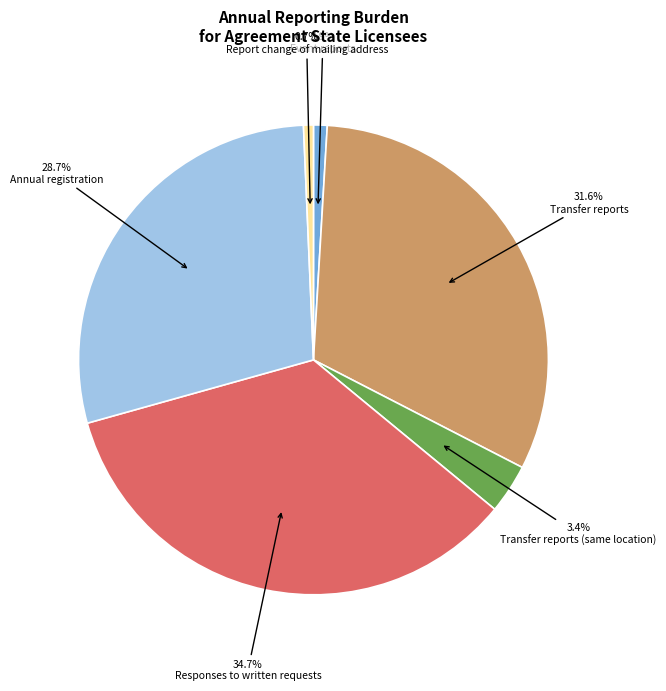

Count the number of slices in the pie.

6